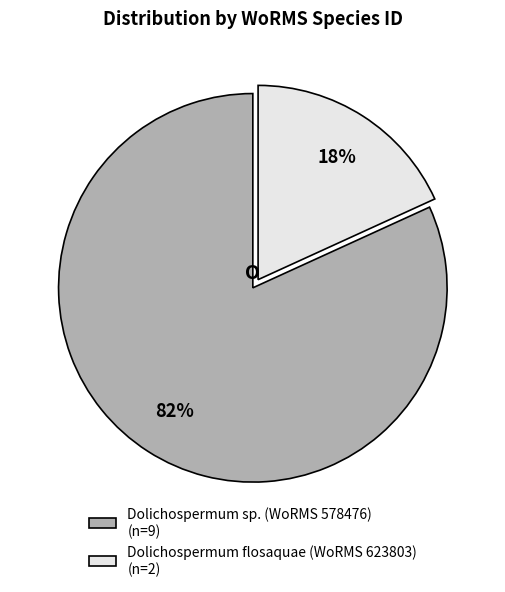

True or false: Dolichospermum sp. (WoRMS 578476) (n=9) accounts for 96% of the total.

False